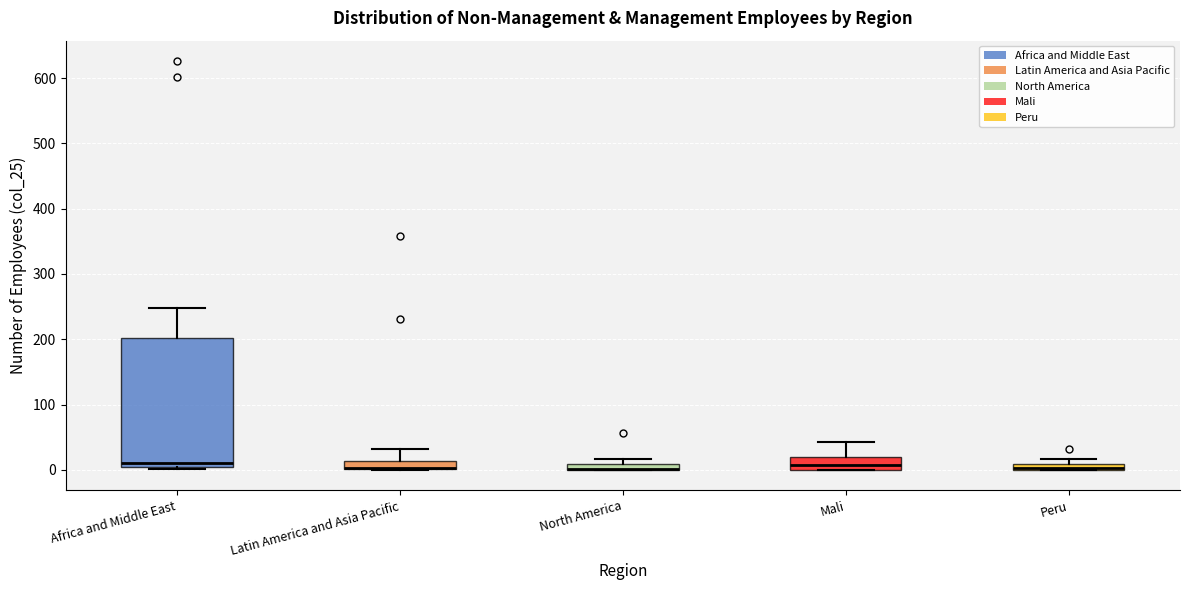

Where does the upper whisker of the box for Latin America and Asia Pacific end on the y-axis? The values are not printed on the chart, so give them approximately, as read against the axis.

30